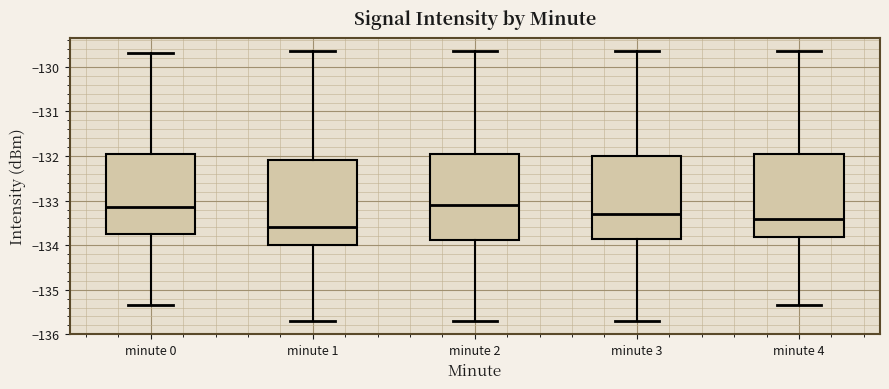

Reading left to right, transcribe this box plot: for each box, give where its median line is, the range the box spans, and where its two whiskers end, as read against the y-axis. The values are not printed on the chart, so give them approximately, as read against the axis.

minute 0: median -133.1, box -133.7 to -131.9, whiskers -135.3 to -129.7
minute 1: median -133.6, box -134.0 to -132.1, whiskers -135.7 to -129.7
minute 2: median -133.1, box -133.9 to -131.9, whiskers -135.7 to -129.7
minute 3: median -133.3, box -133.9 to -132.0, whiskers -135.7 to -129.7
minute 4: median -133.4, box -133.8 to -131.9, whiskers -135.3 to -129.7